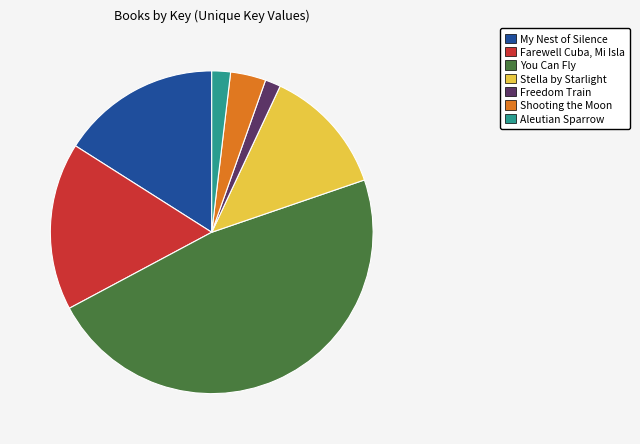

Between You Can Fly and My Nest of Silence, which is larger?

You Can Fly